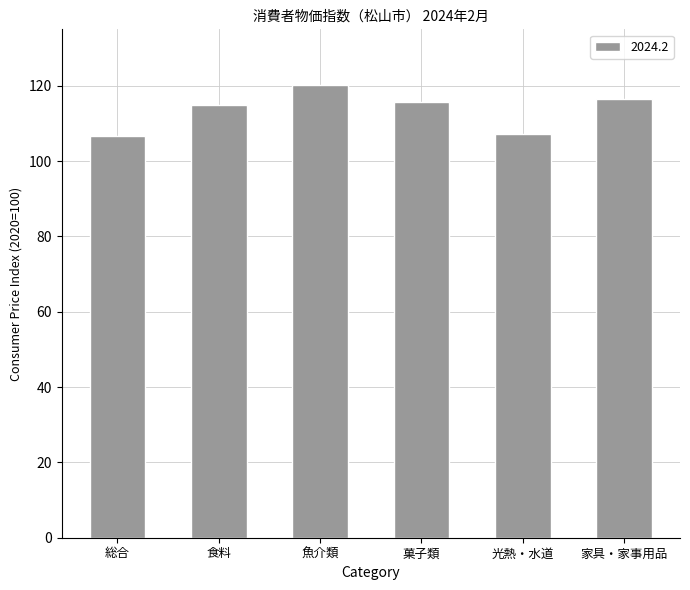

Is it true that the value at 家具・家事用品 is 116.6?

True